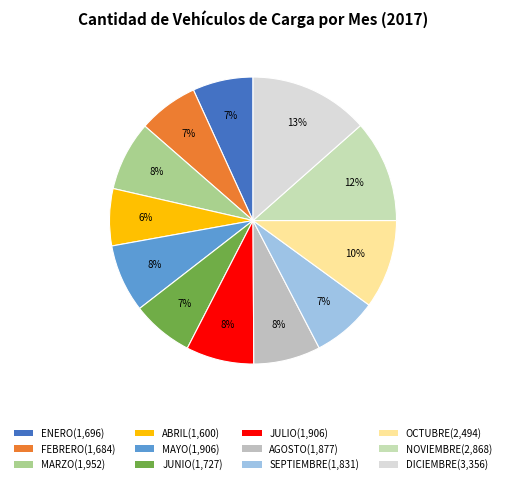

How many slices are in this pie chart?

12